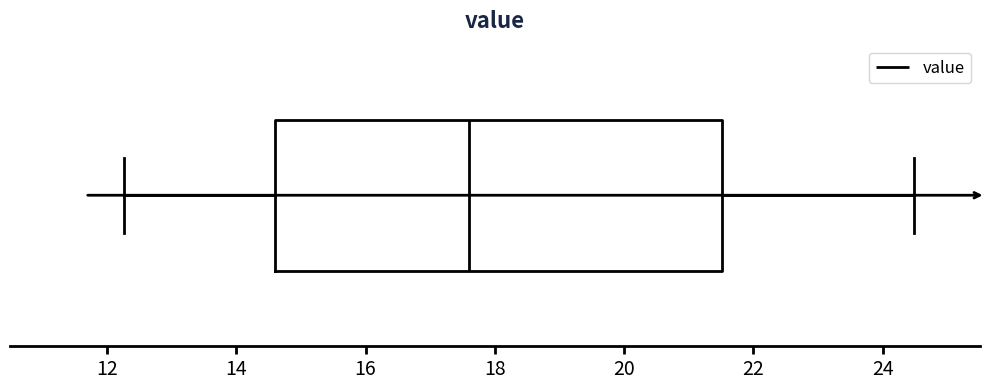

Read this box plot against the x-axis: the position of the median line, the range covered by the box, and the ends of both whiskers. The values are not printed on the chart, so give them approximately, as read against the axis.

median 17.6, box 14.6 to 21.6, whiskers 12.2 to 24.4